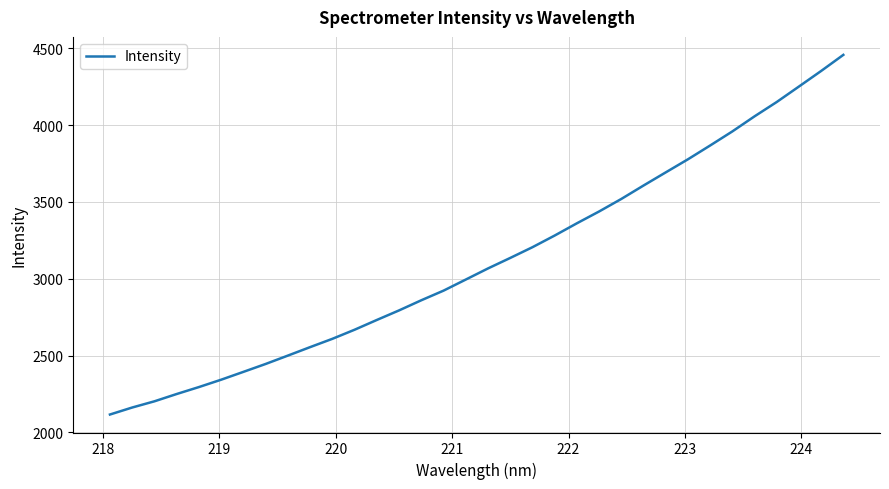

What is the maximum value shown in the chart?

4456.4